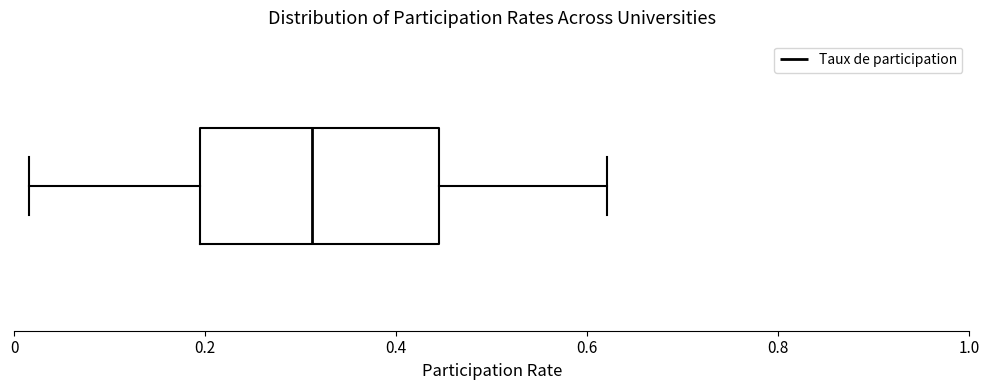

Read this box plot against the x-axis: the position of the median line, the range covered by the box, and the ends of both whiskers. The values are not printed on the chart, so give them approximately, as read against the axis.

median 0.32, box 0.20 to 0.44, whiskers 0.02 to 0.62